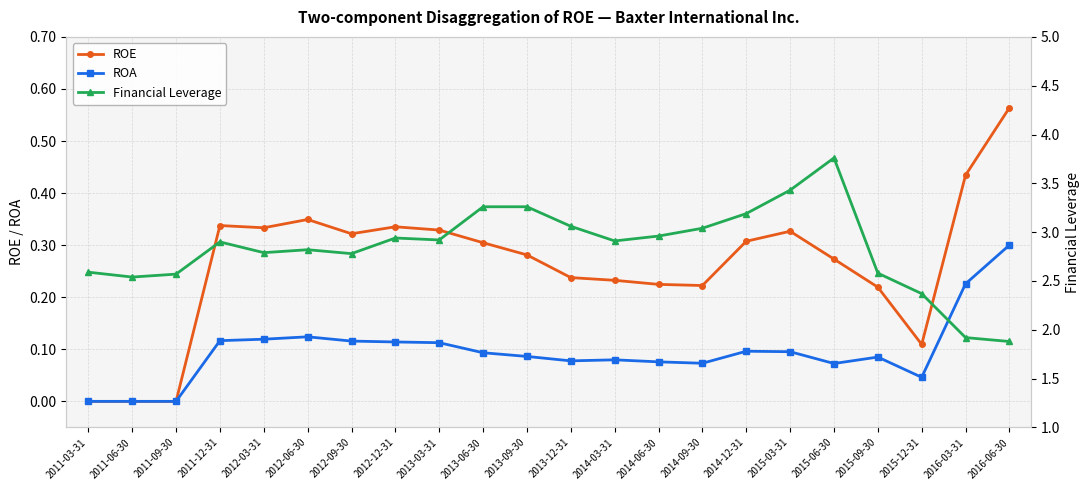

What is the value of the ROA point at the 9th from the left?

0.1